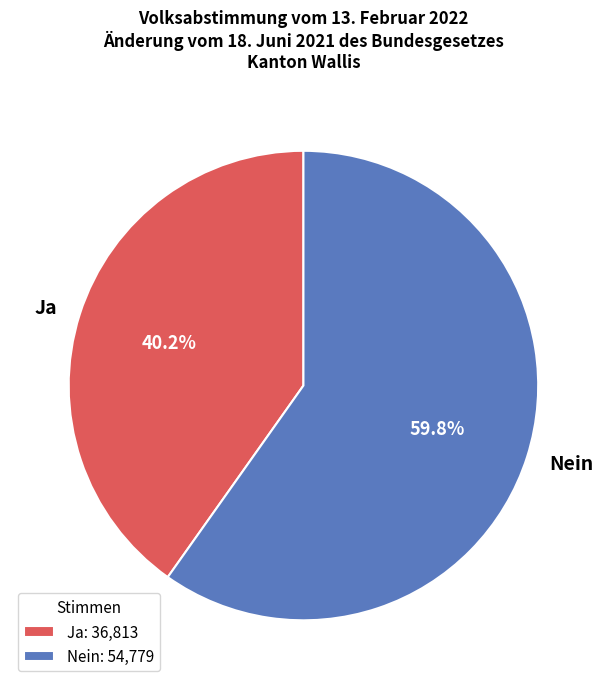

Count the number of slices in the pie.

2